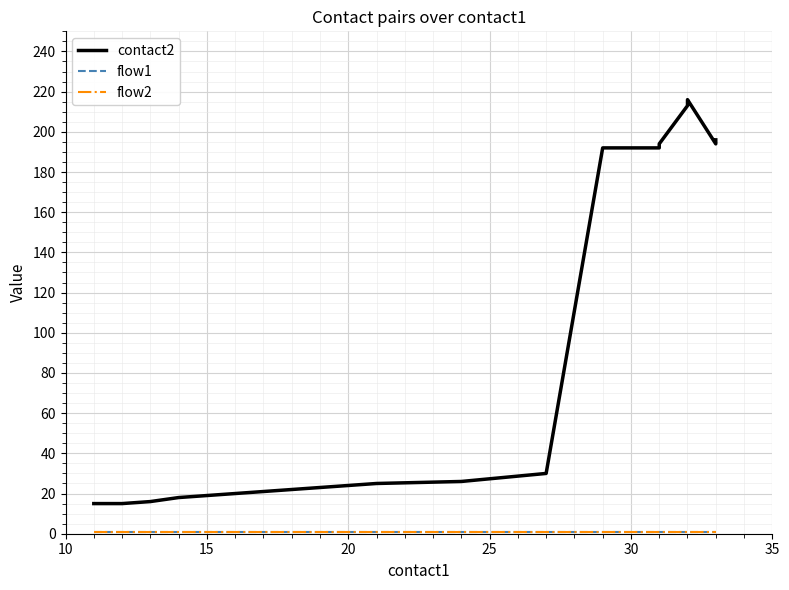

Reading right to left, transcribe all the data shown in this chart.

contact2: 196	194	216	213	194	192	192	30	26	25	24	23	22	21	20	19	18	16	15	15
flow1: 1	1	1	1	1	1	1	1	1	1	1	1	1	1	1	1	1	1	1	1
flow2: 1	1	1	1	1	1	1	1	1	1	1	1	1	1	1	1	1	1	1	1